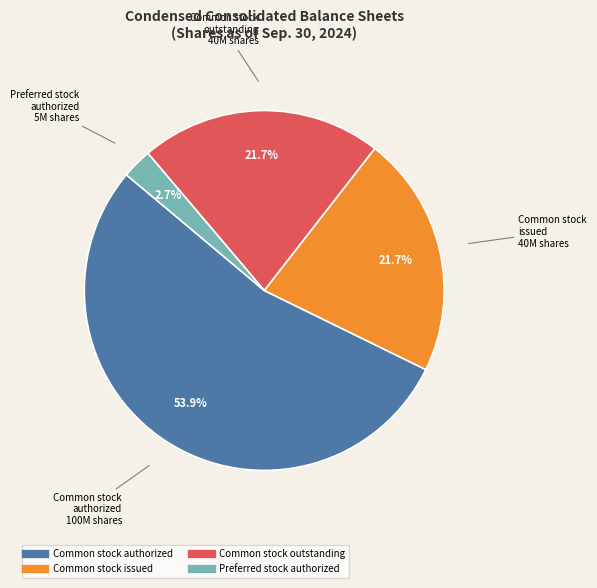

Is there a majority slice in this chart?

Yes